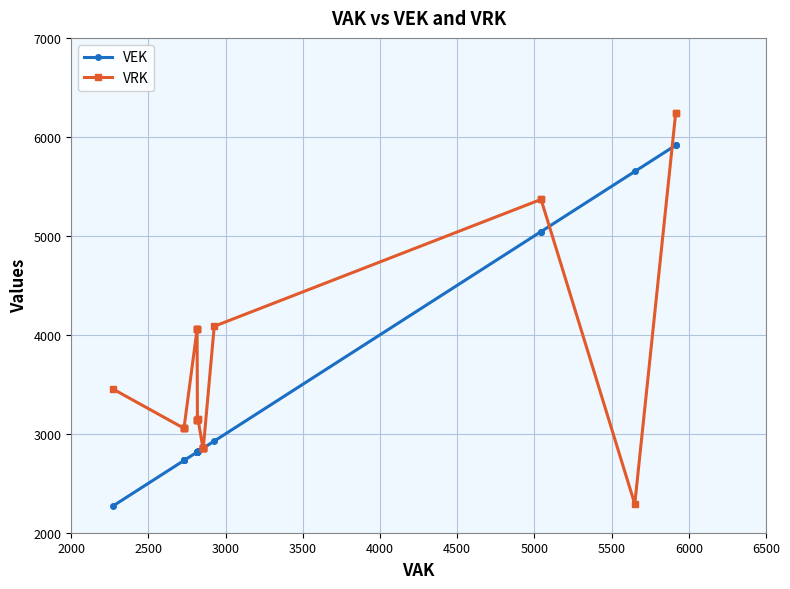

Is it true that VEK equals 1895 at 19?

False